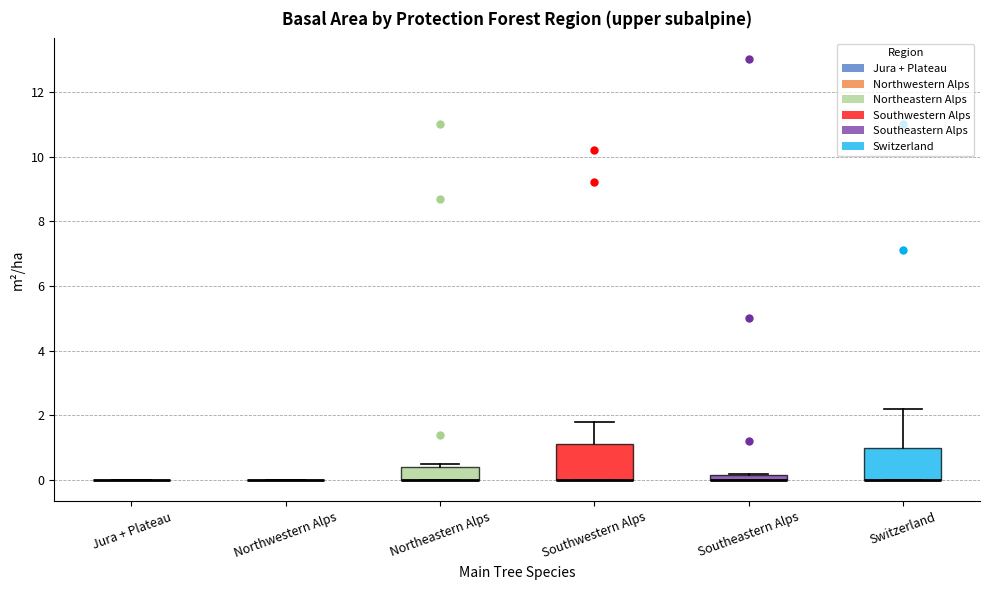

Where is the upper edge of the box for Switzerland on the y-axis? The values are not printed on the chart, so give them approximately, as read against the axis.

1.0